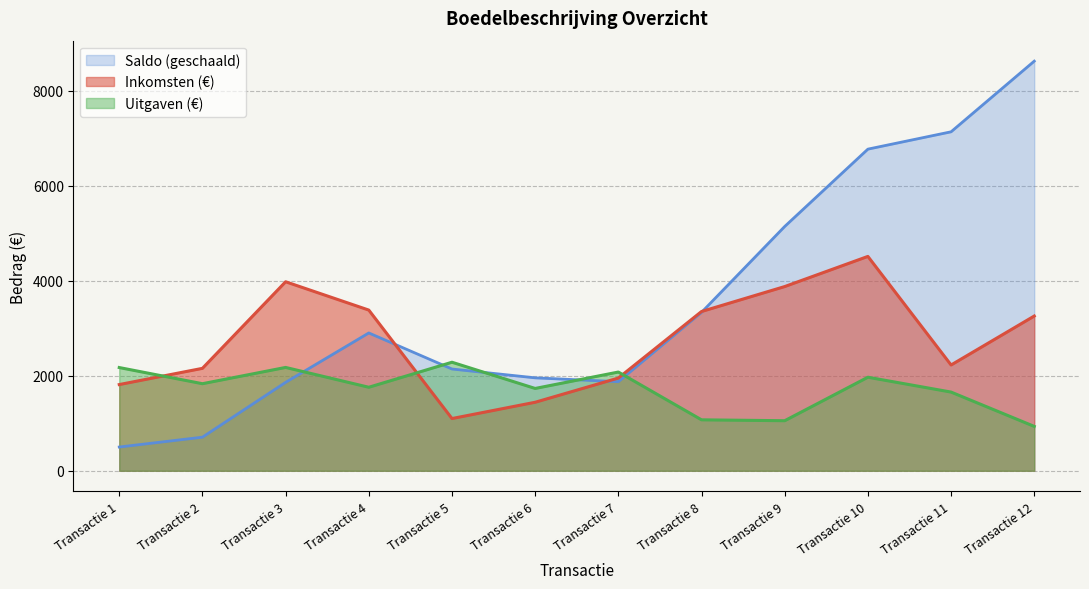

List the labels in order of Uitgaven value, smallest first.

Transactie 12, Transactie 9, Transactie 8, Transactie 11, Transactie 6, Transactie 4, Transactie 2, Transactie 10, Transactie 7, Transactie 1, Transactie 3, Transactie 5